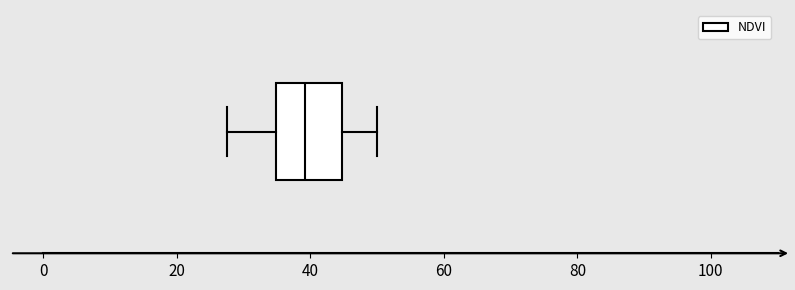

Transcribe this box plot: give where the median line is, the range the box spans, and where the two whiskers end, as read against the x-axis. The values are not printed on the chart, so give them approximately, as read against the axis.

median 40, box 34 to 44, whiskers 28 to 50